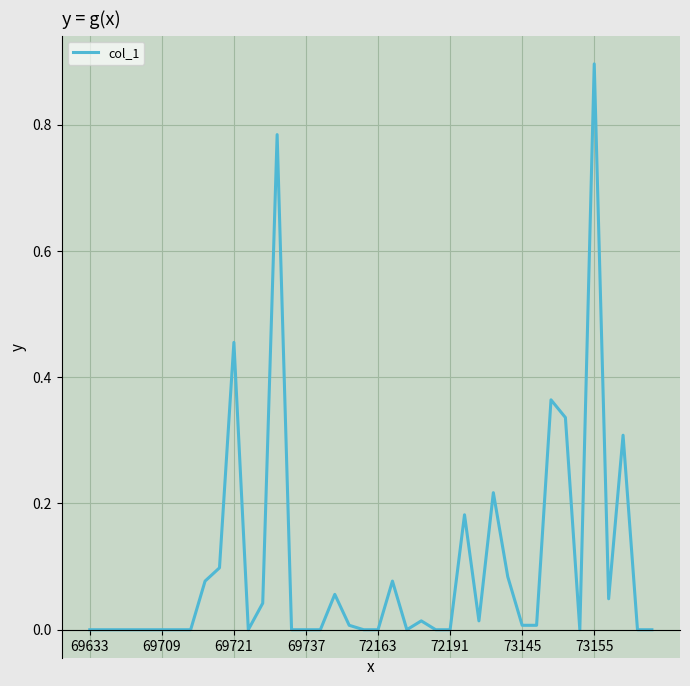

Does the chart display data point markers on the line(s)?

No